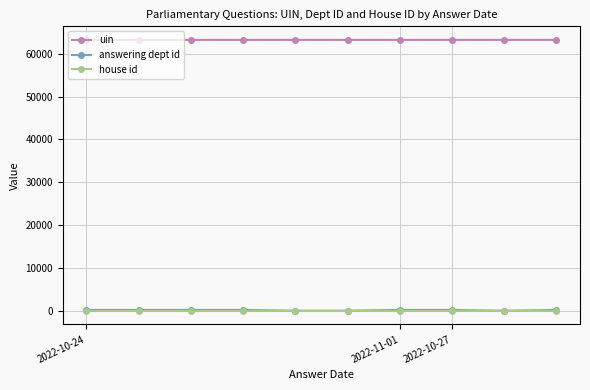

Which series has the largest total across all categories?

uin